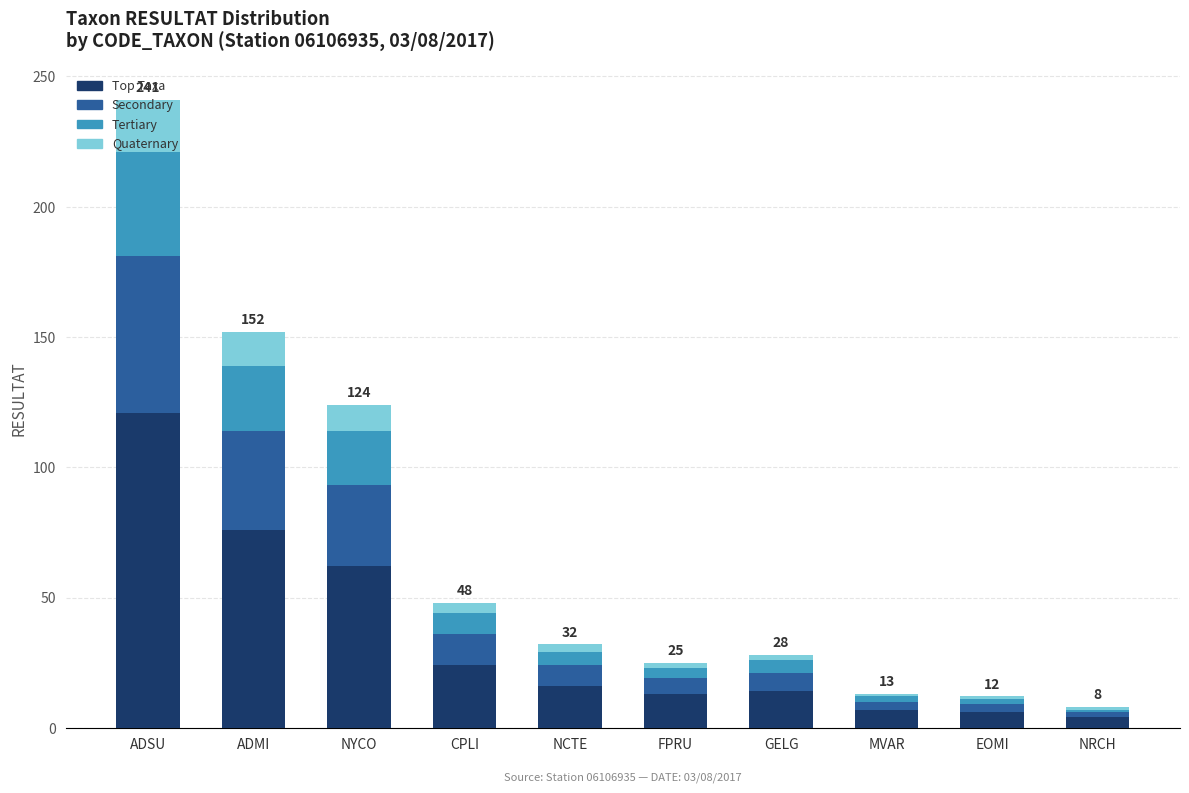

At which category is the sum across all series the highest?

ADSU